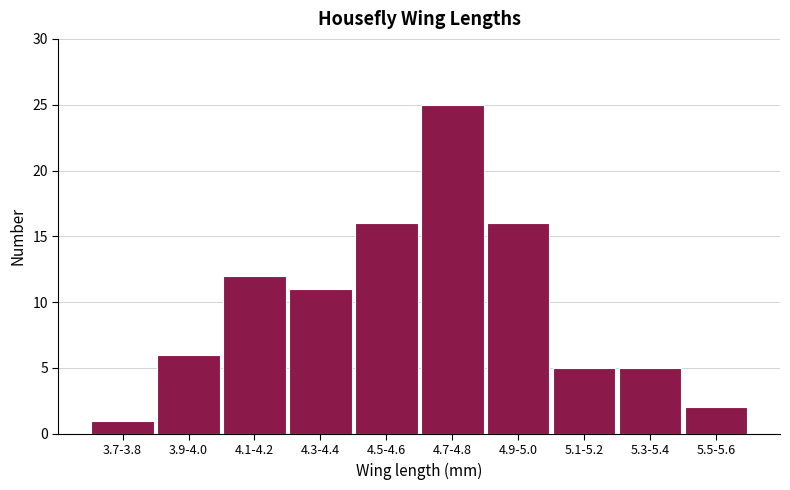

Reading right to left, what are all the values shown in this chart?

2	5	5	16	25	16	11	12	6	1